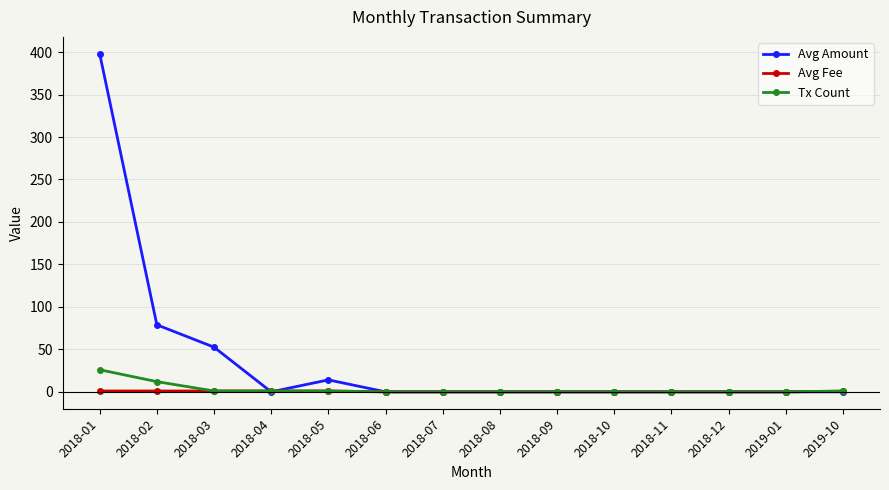

Which series has the largest total across all categories?

Avg Amount